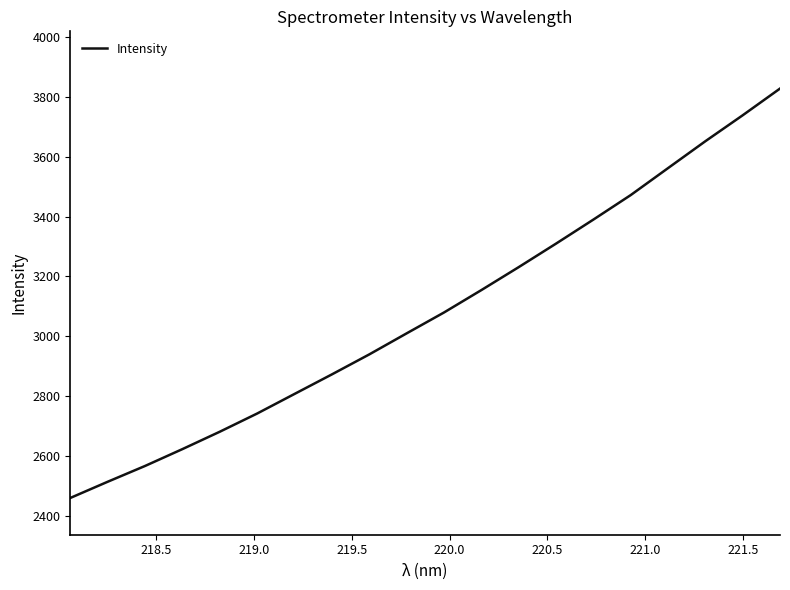

What is the difference between the maximum and minimum values?

1369.2